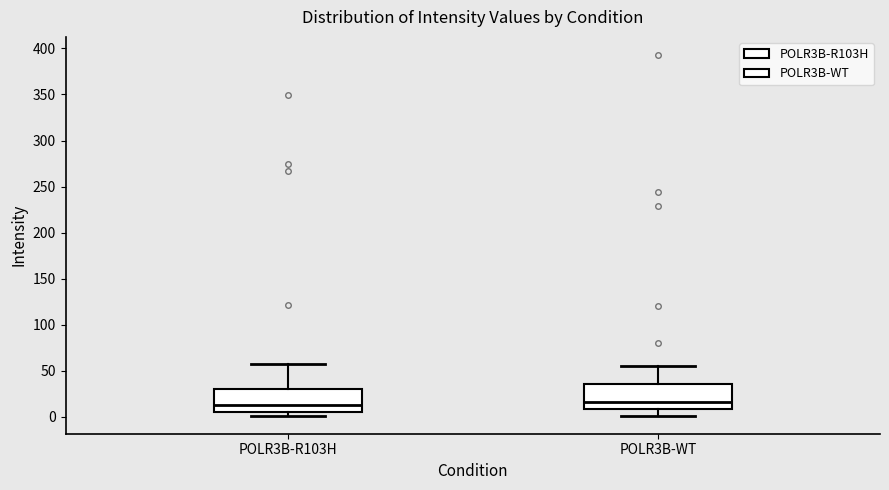

Reading left to right, read every box against the y-axis: the position of its median line, the range the box covers, and the ends of its whiskers. The values are not printed on the chart, so give them approximately, as read against the axis.

POLR3B-R103H: median 15, box 5 to 30, whiskers 0 to 55
POLR3B-WT: median 15, box 10 to 35, whiskers 0 to 55